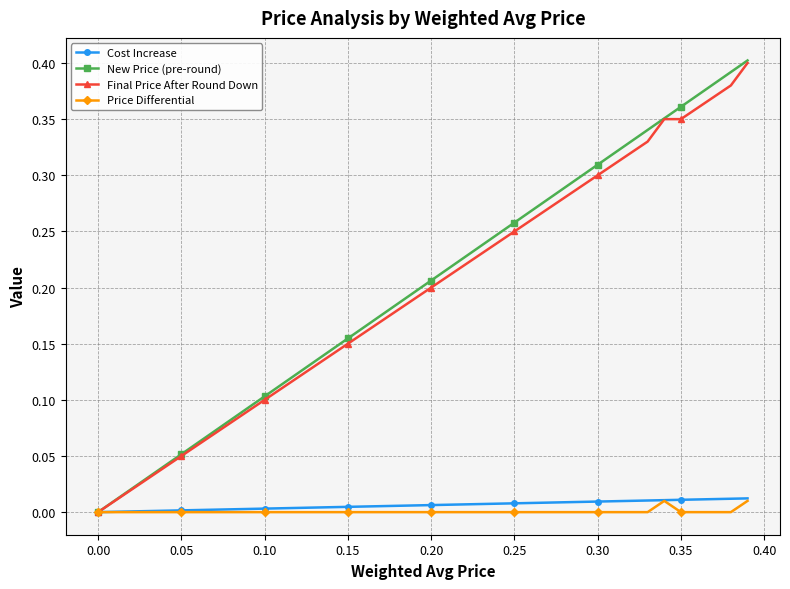

Which series has the largest range (max minus min)?

New Price (pre-round)